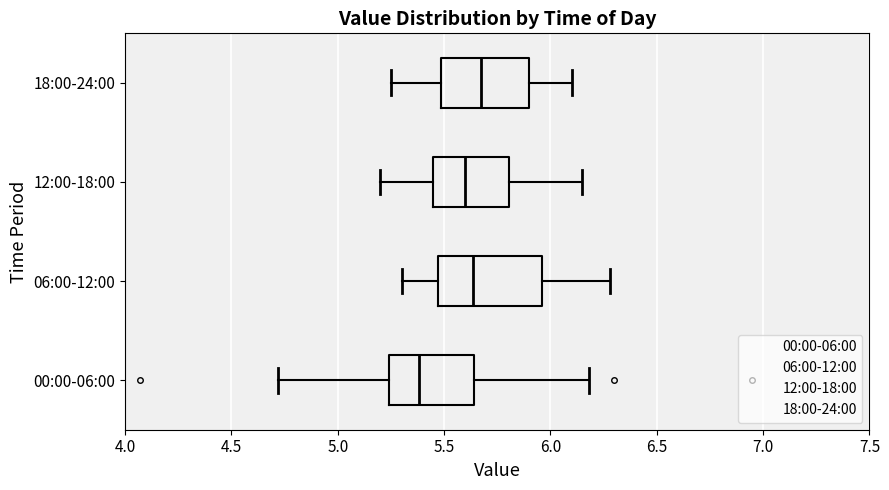

Where does the right whisker of the box for 18:00-24:00 end on the x-axis? The values are not printed on the chart, so give them approximately, as read against the axis.

6.10